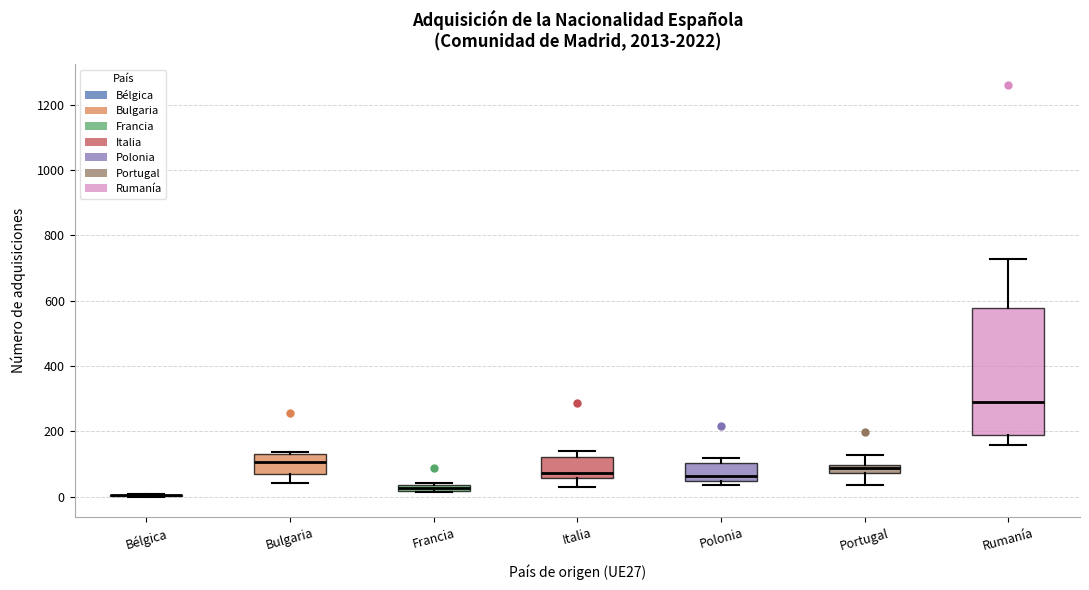

Comparing the boxes themselves (not the whiskers), which one is the tallest?

Rumanía